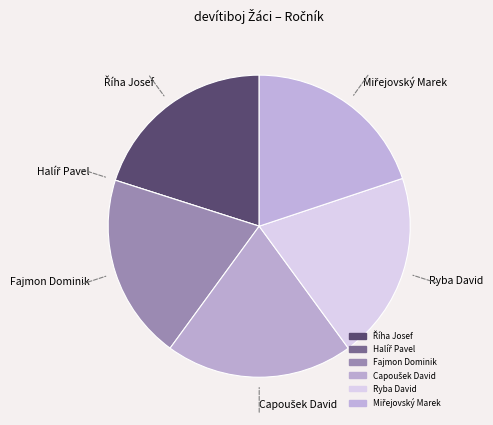

The Fajmon Dominik slice represents 20% of the pie. True or false?

True